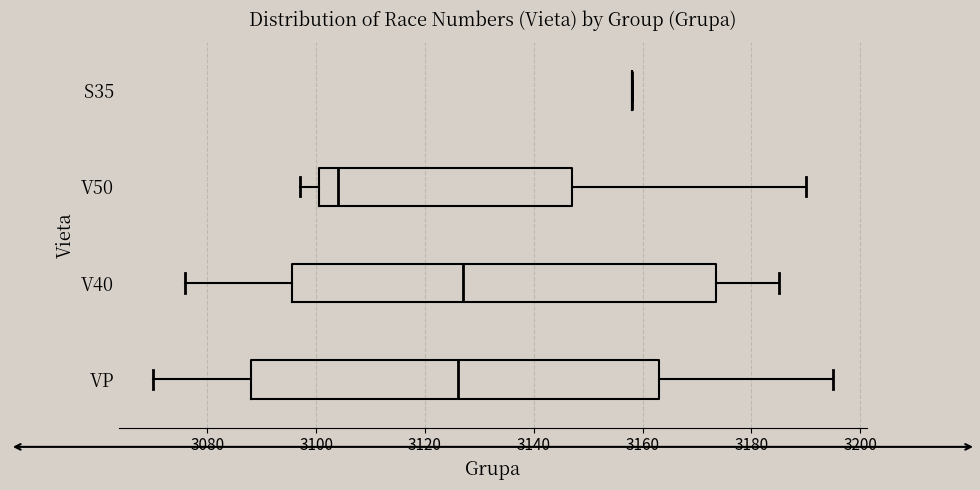

Reading bottom to top, transcribe this box plot: for each box, give where its median line is, the range the box spans, and where its two whiskers end, as read against the x-axis. The values are not printed on the chart, so give them approximately, as read against the axis.

VP: median 3126, box 3088 to 3164, whiskers 3070 to 3196
V40: median 3128, box 3096 to 3174, whiskers 3076 to 3186
V50: median 3104, box 3100 to 3148, whiskers 3098 to 3190
S35: box collapsed to a line at 3158, whiskers 3158 to 3158